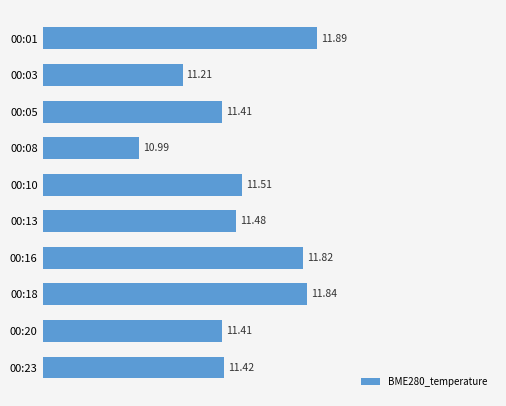

What is the difference between the maximum and minimum values?

0.9